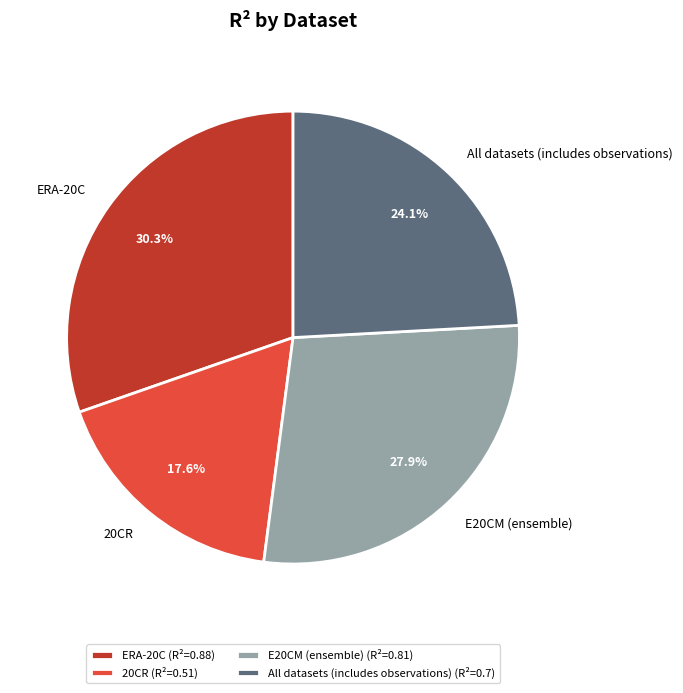

Between E20CM (ensemble) and 20CR, which is larger?

E20CM (ensemble)